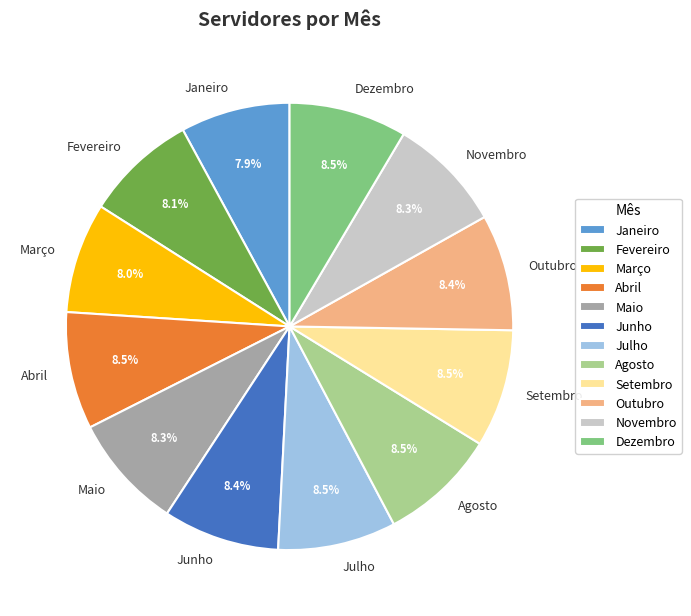

What is the ratio of the value at Novembro to the value at Março?

1.0